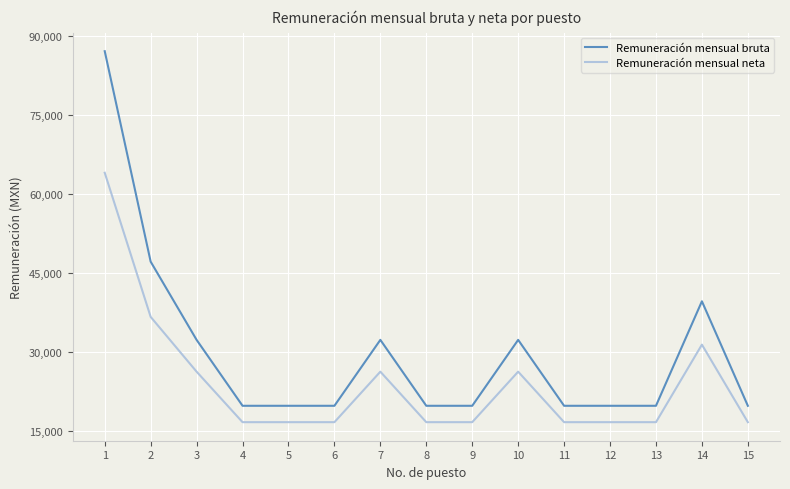

Rank the series by their maximum value, from highest to lowest.

Remuneración mensual bruta, Remuneración mensual neta